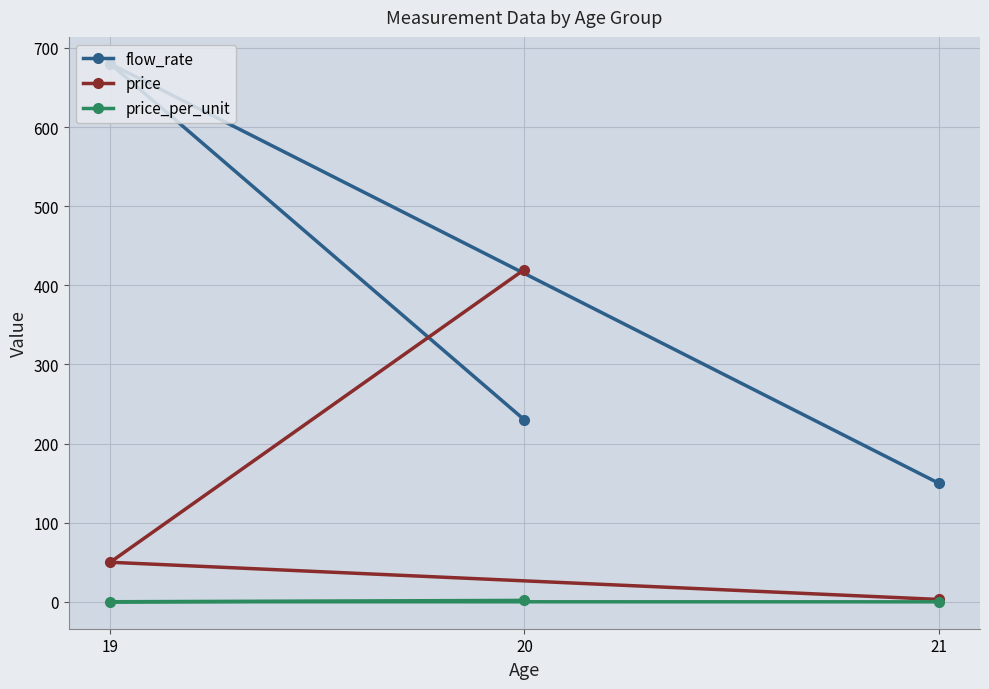

What is the average value of the price_per_unit series?

0.6